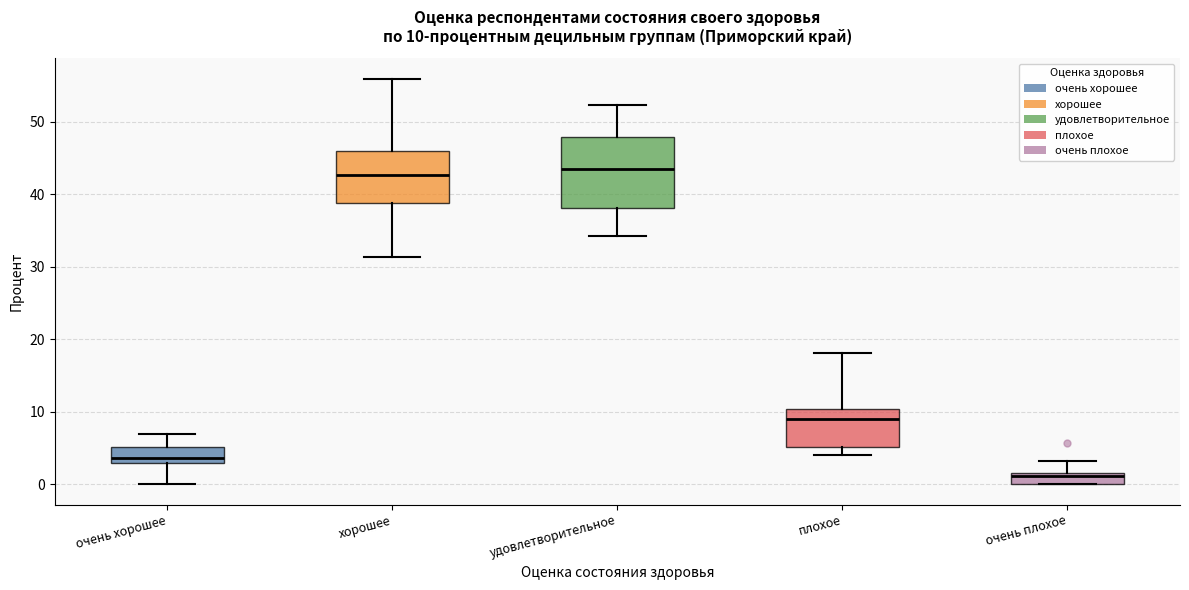

Which box has the lowest median line?

очень плохое